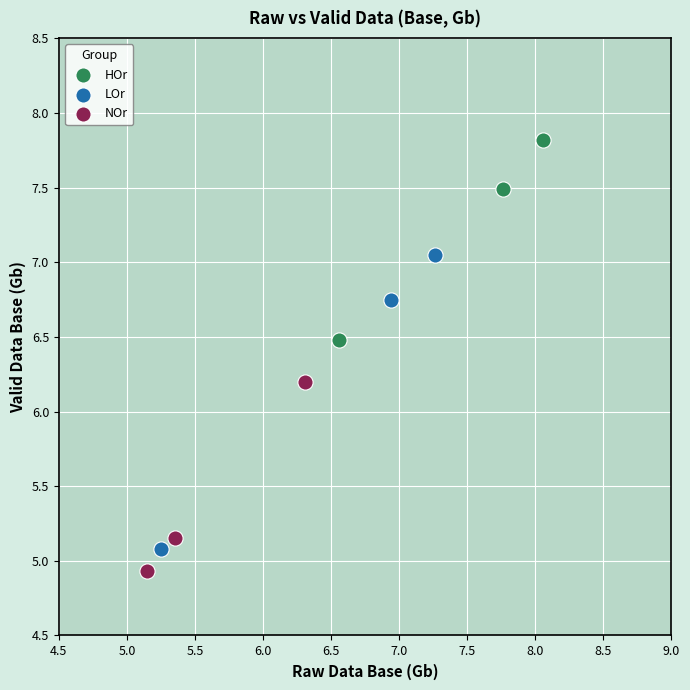

Which series contains the highest Y value?

HOr